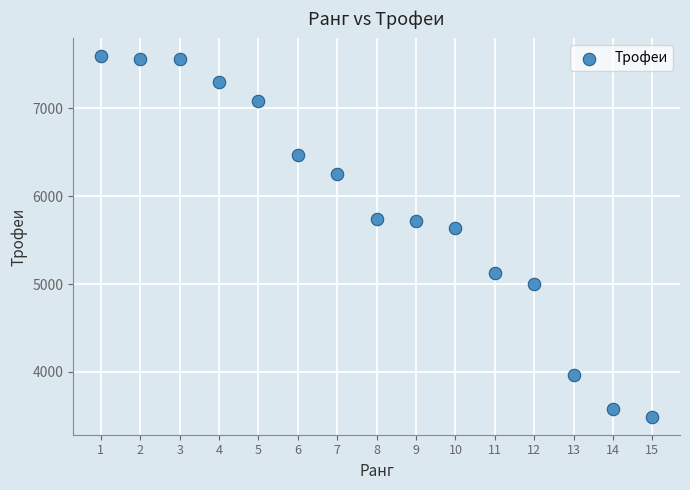

What is the range of X values (max minus min)?

14